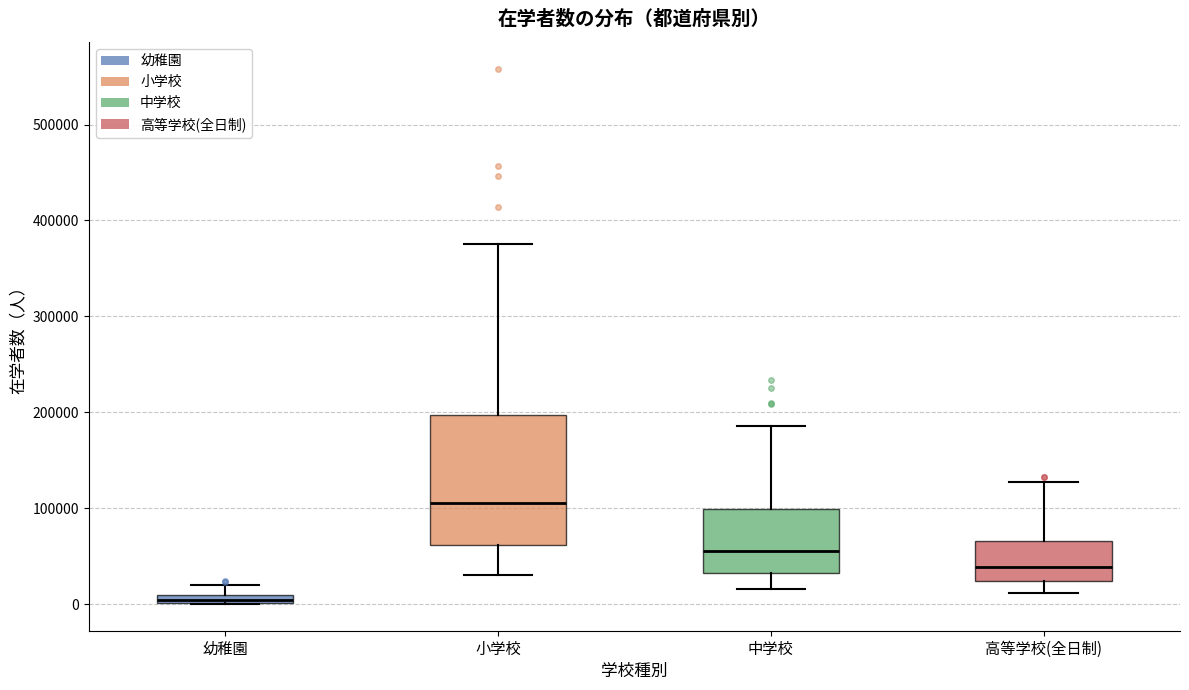

Comparing the boxes themselves (not the whiskers), which one is the tallest?

小学校